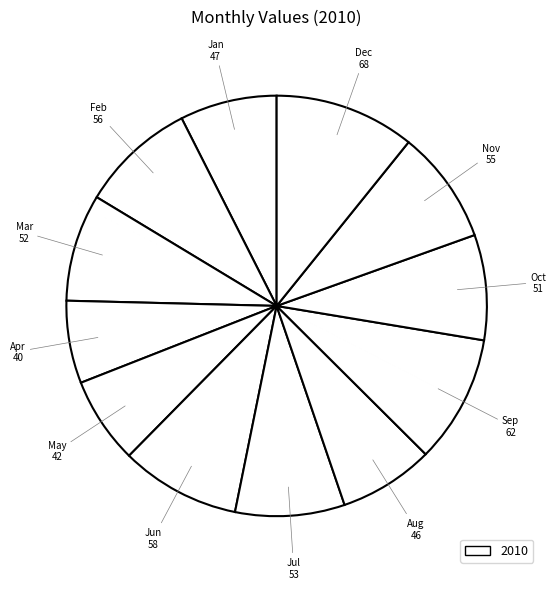

Rank the categories by value from highest to lowest.

Dec, Sep, Jun, Feb, Nov, Jul, Mar, Oct, Jan, Aug, May, Apr